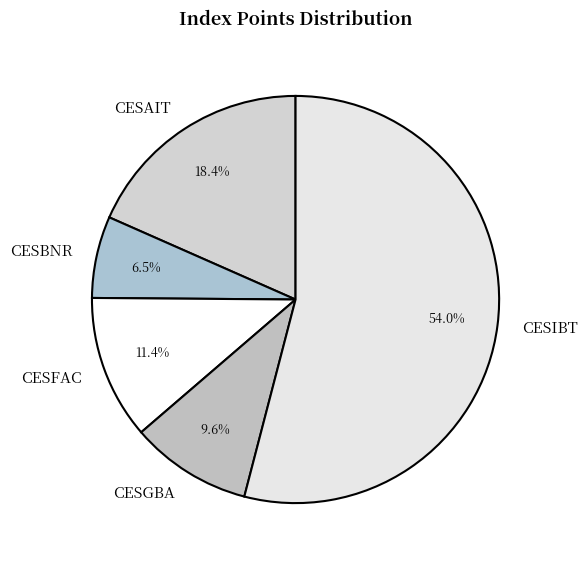

How many segments does this pie chart have?

5